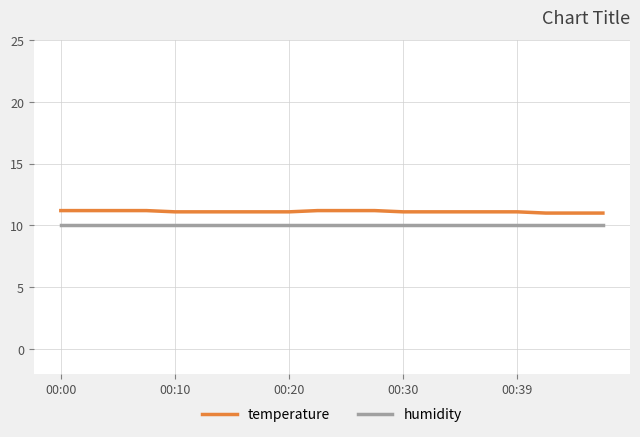

What are all the series names shown in the legend?

temperature, humidity